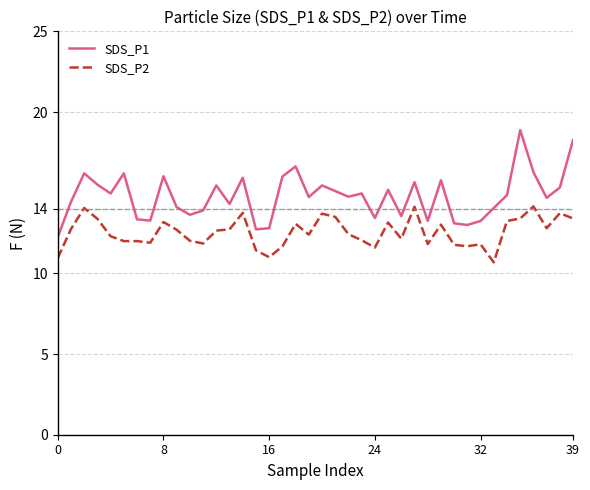

What is the maximum value shown in the chart?

18.9